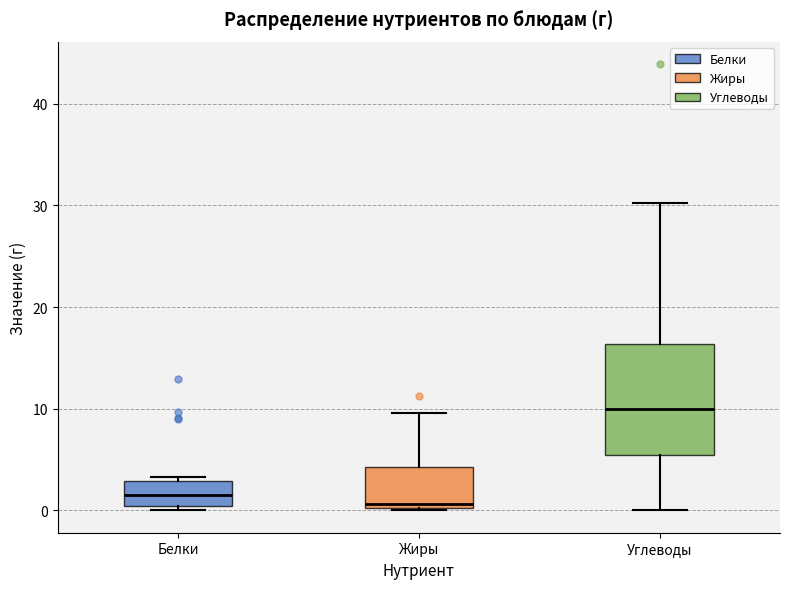

Where is the lower edge of the box for Белки on the y-axis? The values are not printed on the chart, so give them approximately, as read against the axis.

0